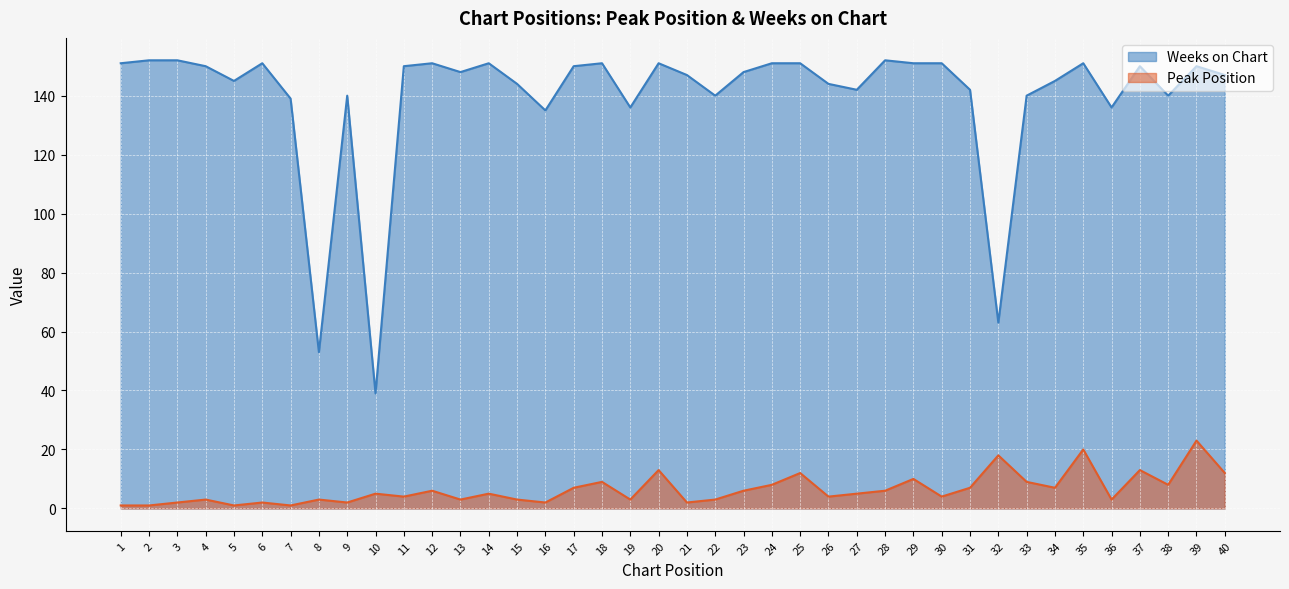

Reading right to left, what are all the values shown in this chart?

Peak Position: 40=12	39=23	38=8	37=13	36=3	35=20	34=7	33=9	32=18	31=7	30=4	29=10	28=6	27=5	26=4	25=12	24=8	23=6	22=3	21=2	20=13	19=3	18=9	17=7	16=2	15=3	14=5	13=3	12=6	11=4	10=5	9=2	8=3	7=1	6=2	5=1	4=3	3=2	2=1	1=1
Weeks on Chart: 40=147	39=150	38=140	37=150	36=136	35=151	34=145	33=140	32=63	31=142	30=151	29=151	28=152	27=142	26=144	25=151	24=151	23=148	22=140	21=147	20=151	19=136	18=151	17=150	16=135	15=144	14=151	13=148	12=151	11=150	10=39	9=140	8=53	7=139	6=151	5=145	4=150	3=152	2=152	1=151